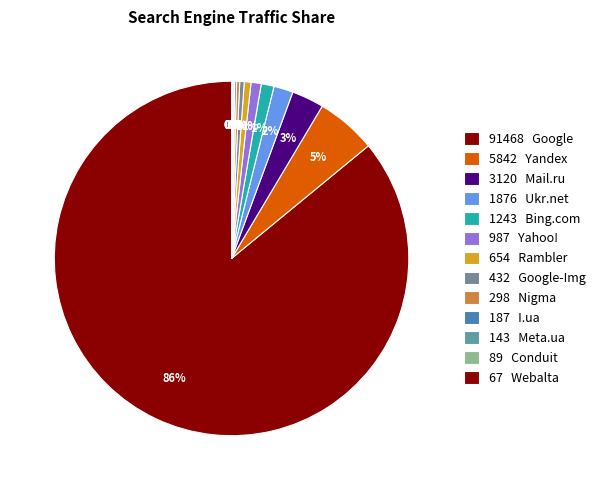

Is there a majority slice in this chart?

Yes